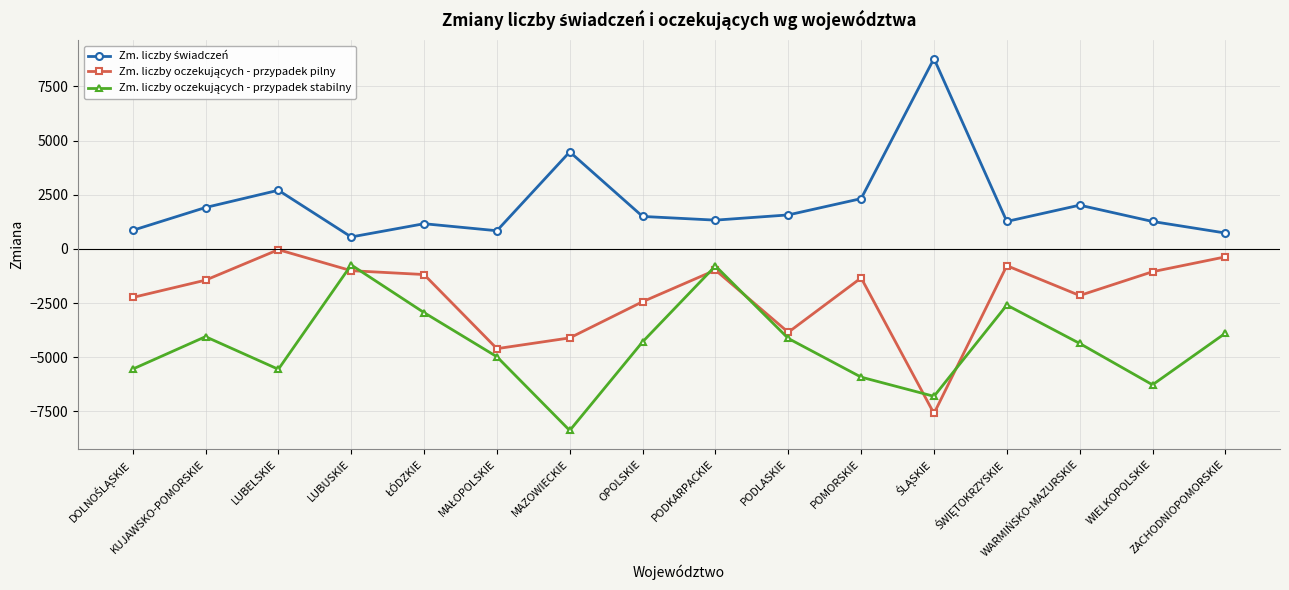

What is the greatest value displayed?

8788